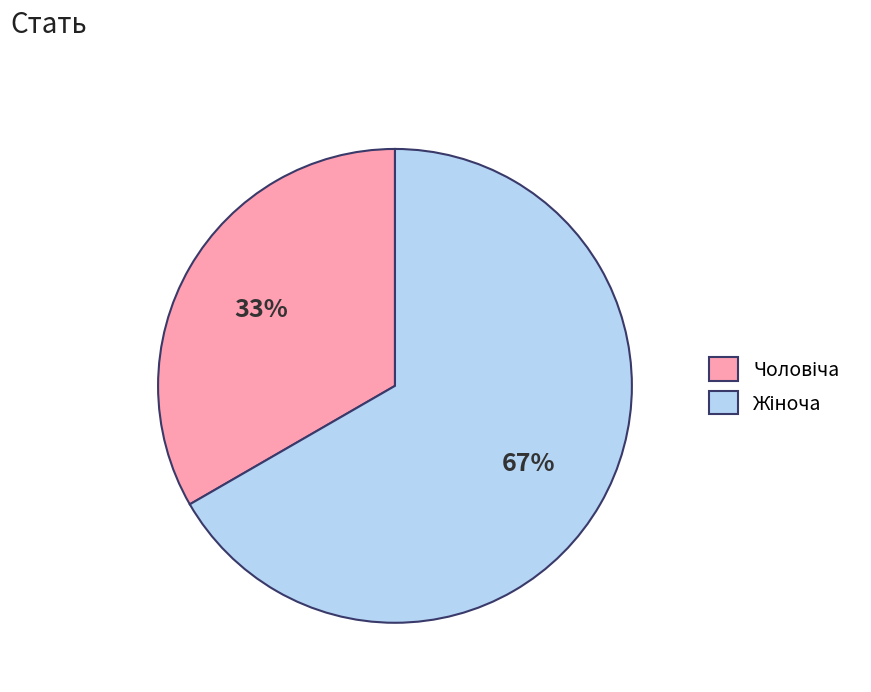

To the nearest percent, what is the average slice percentage?

50%